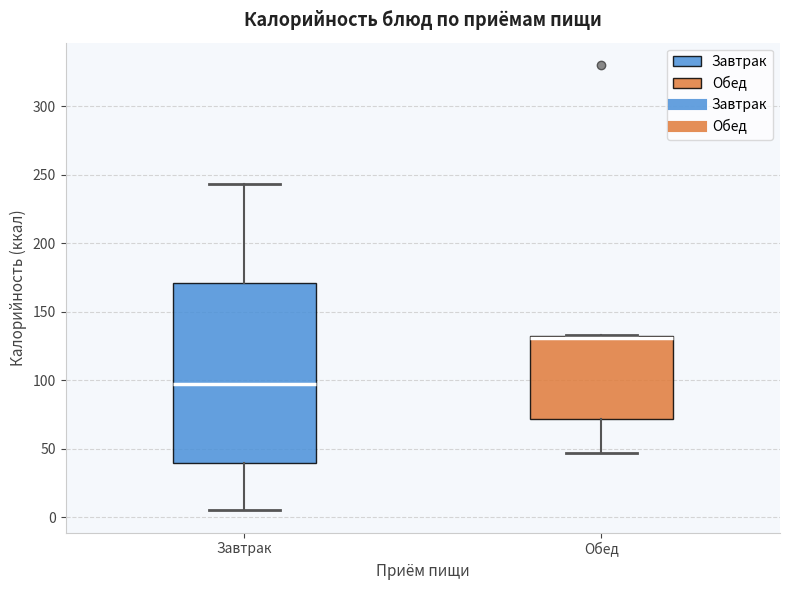

Which box has the highest median line?

Обед